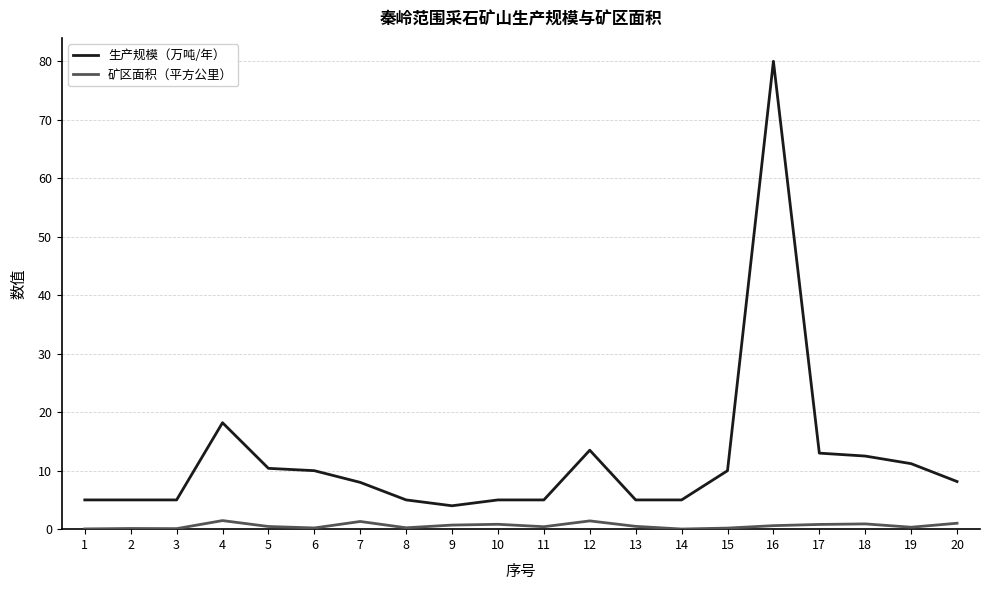

List the series in order of their overall mean, highest first.

生产规模（万吨/年）, 矿区面积（平方公里）